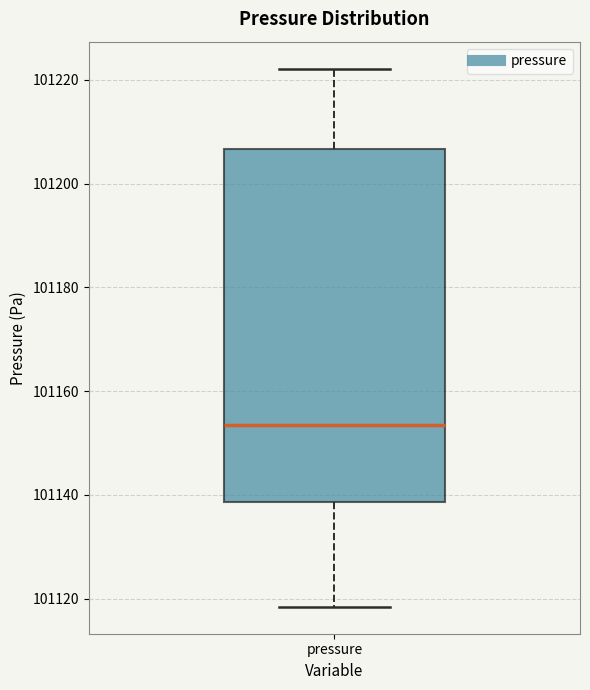

Where does the lower whisker of the box for pressure end on the y-axis? The values are not printed on the chart, so give them approximately, as read against the axis.

101118